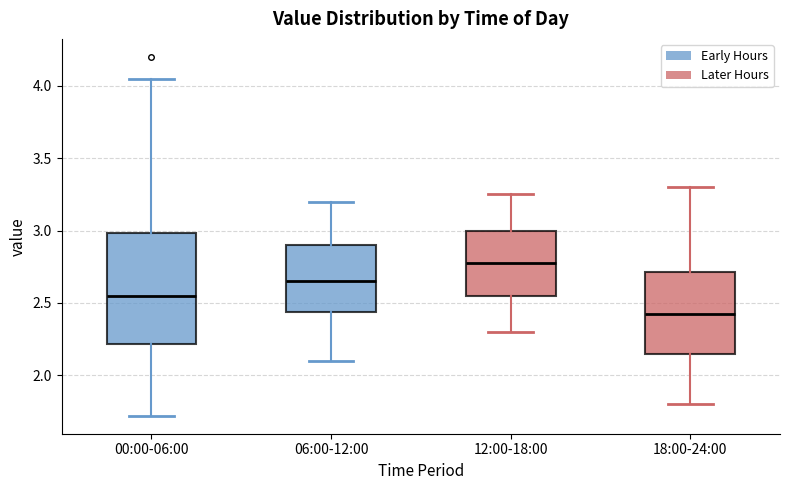

Reading left to right, transcribe this box plot: for each box, give where its median line is, the range the box spans, and where its two whiskers end, as read against the y-axis. The values are not printed on the chart, so give them approximately, as read against the axis.

00:00-06:00: median 2.55, box 2.20 to 3.00, whiskers 1.70 to 4.05
06:00-12:00: median 2.65, box 2.45 to 2.90, whiskers 2.10 to 3.20
12:00-18:00: median 2.80, box 2.55 to 3.00, whiskers 2.30 to 3.25
18:00-24:00: median 2.45, box 2.15 to 2.70, whiskers 1.80 to 3.30